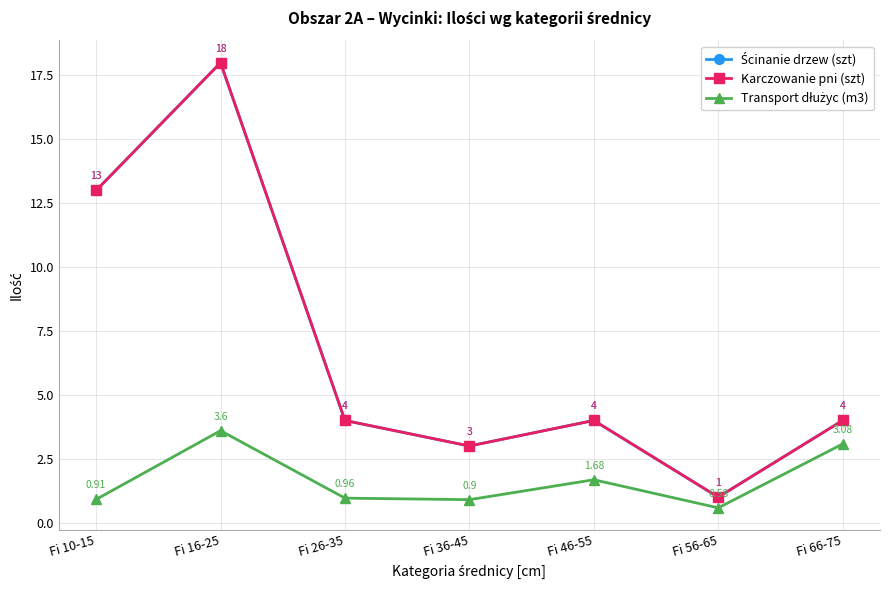

Reading right to left, transcribe all the data shown in this chart.

Ścinanie drzew (szt): 4.0	1.0	4.0	3.0	4.0	18.0	13.0
Karczowanie pni (szt): 4.0	1.0	4.0	3.0	4.0	18.0	13.0
Transport dłużyc (m3): 3.1	0.6	1.7	0.9	1.0	3.6	0.9